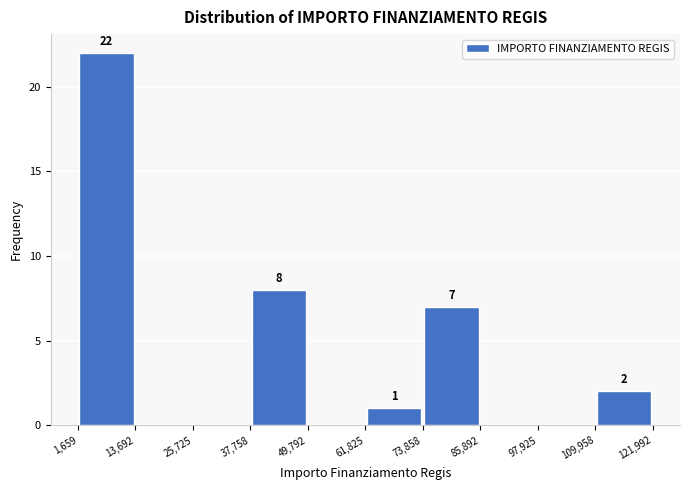

Over which range of the x-axis is the bar tallest?

1,659 to 13,692